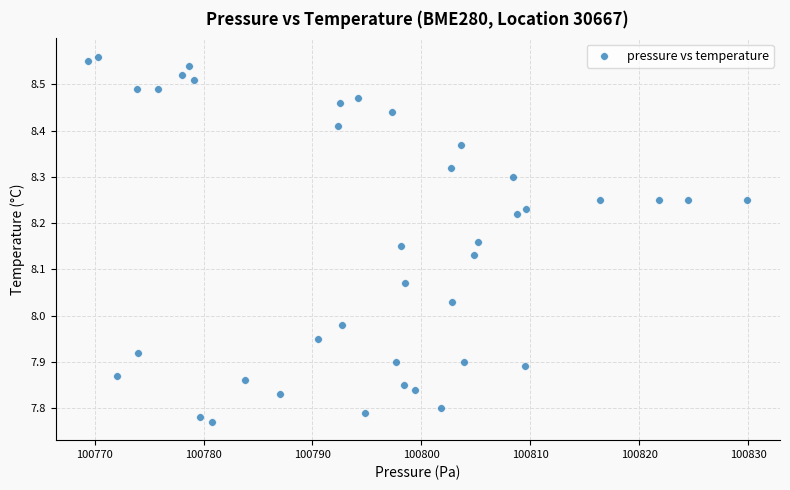

What is the range of X values (max minus min)?

60.4